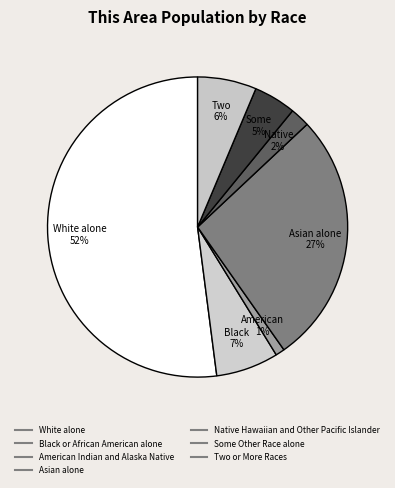

Combined, do Native Hawaiian and Other Pacific Islander and White alone account for over 50%?

Yes